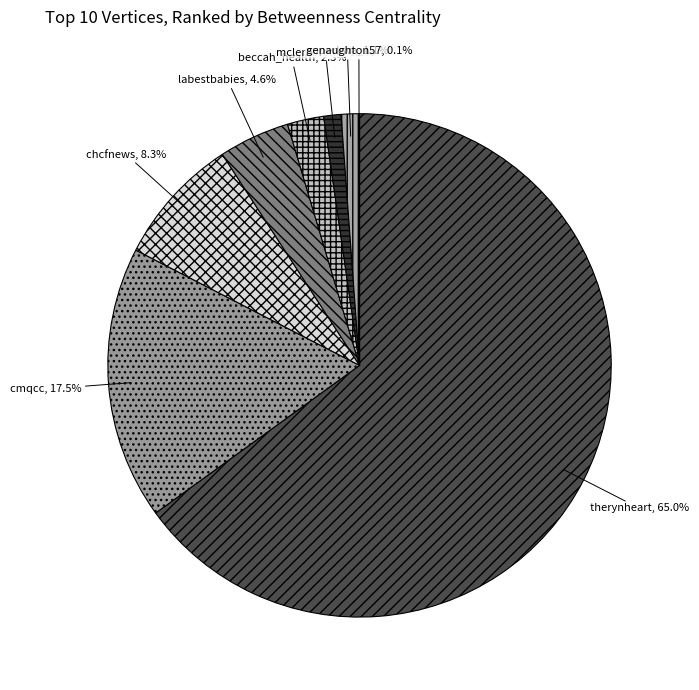

What percentage is the beccah_health slice, to the nearest percent?

2%